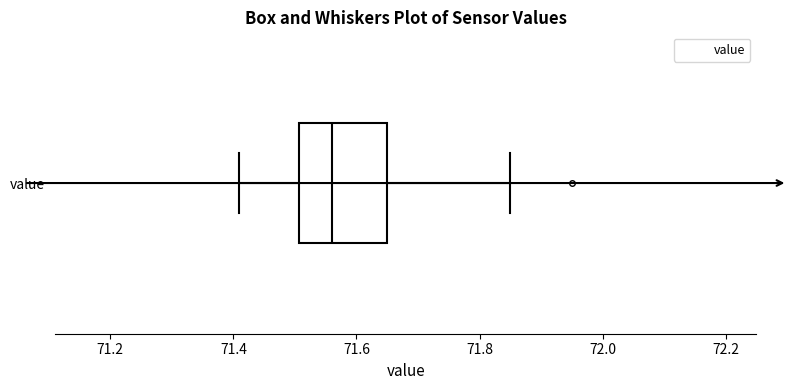

Where does the median line of the box for value sit on the x-axis? The values are not printed on the chart, so give them approximately, as read against the axis.

71.56